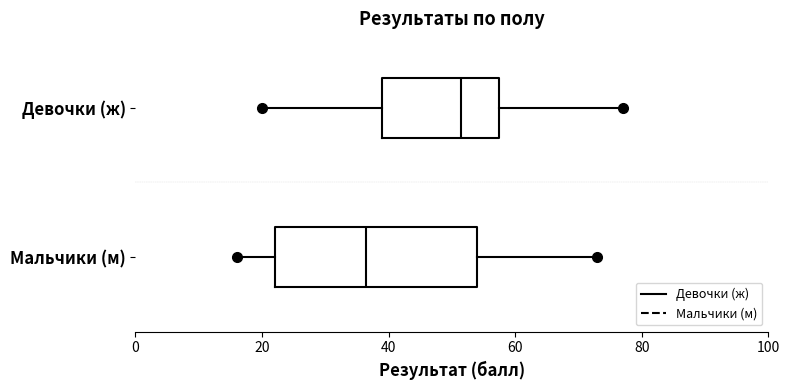

Where does the median line of the box for Девочки (ж) sit on the x-axis? The values are not printed on the chart, so give them approximately, as read against the axis.

52